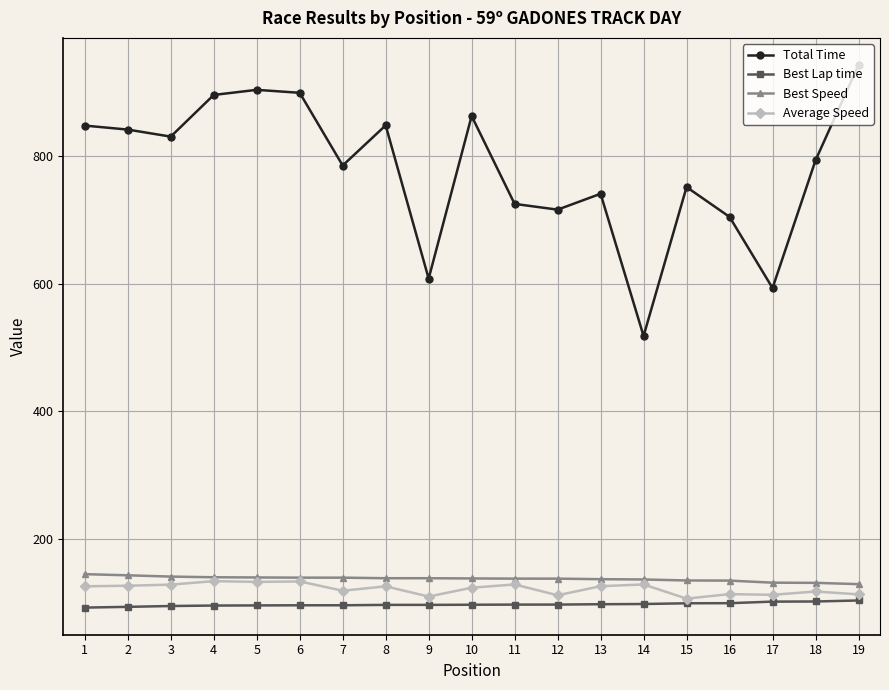

How many lines are shown in the chart?

4